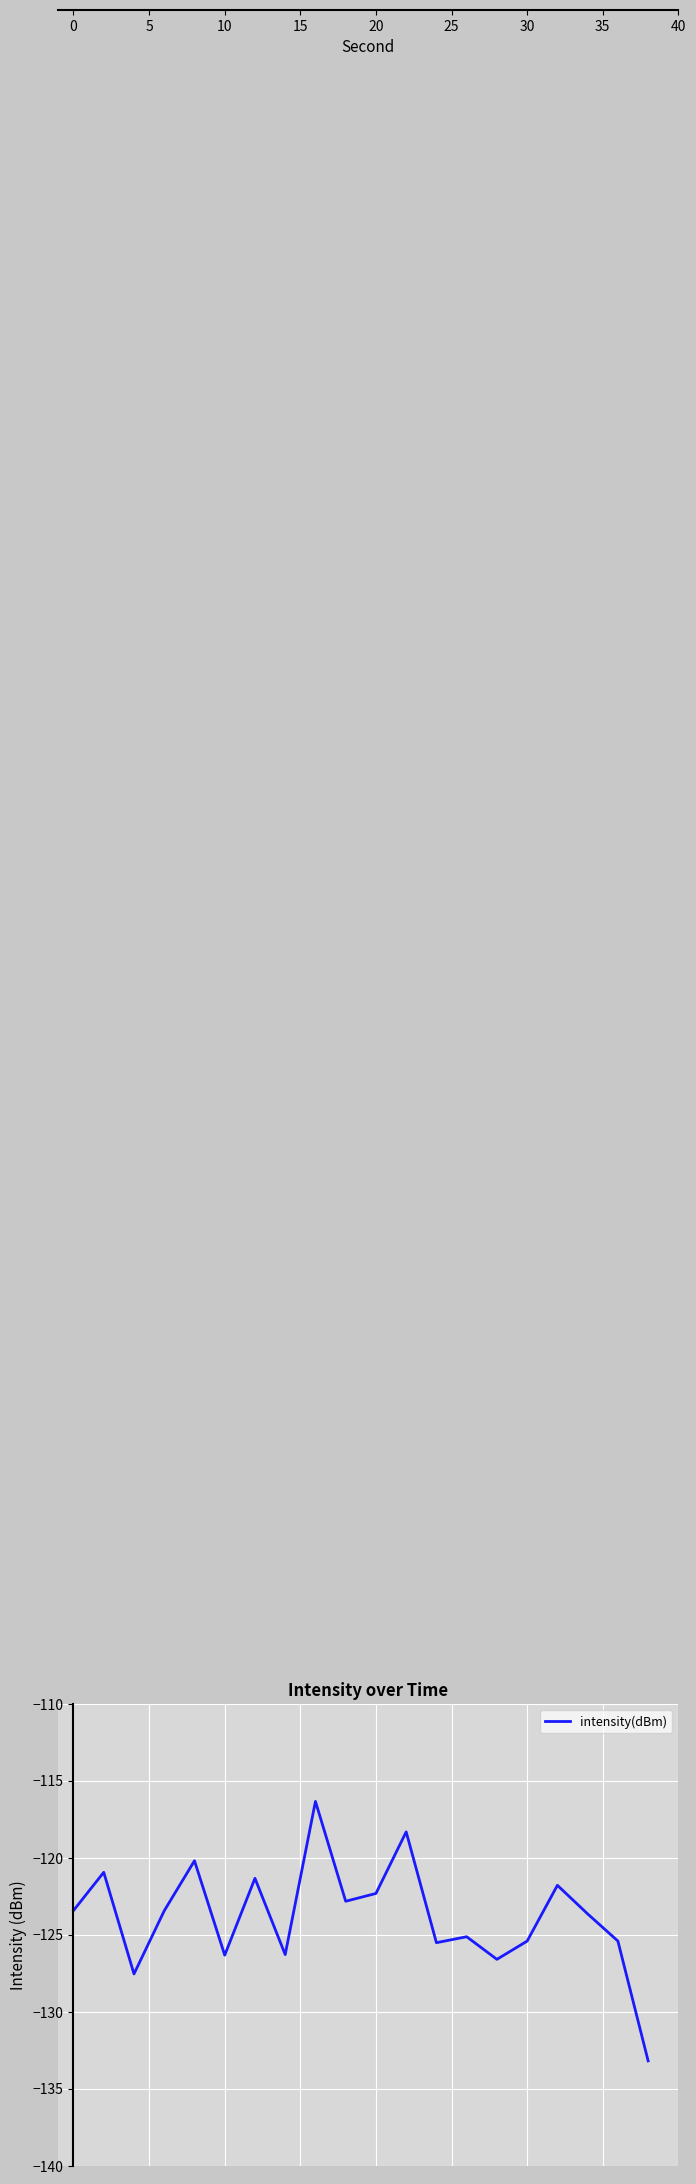

How many interior local peaks (higher than both neighbors) does the data have?

7